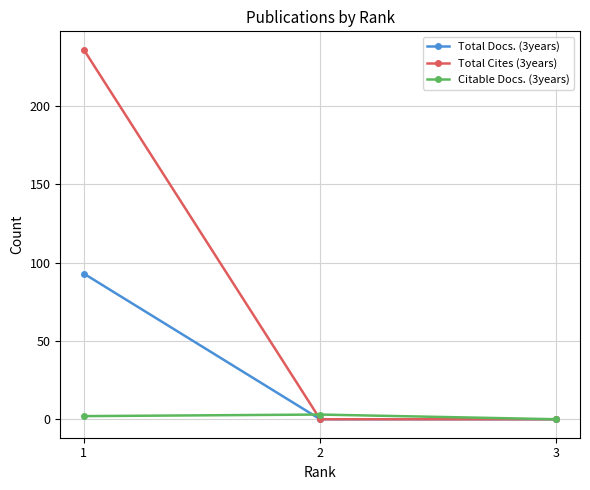

The value of Total Cites (3years) at 1 is 377. True or false?

False